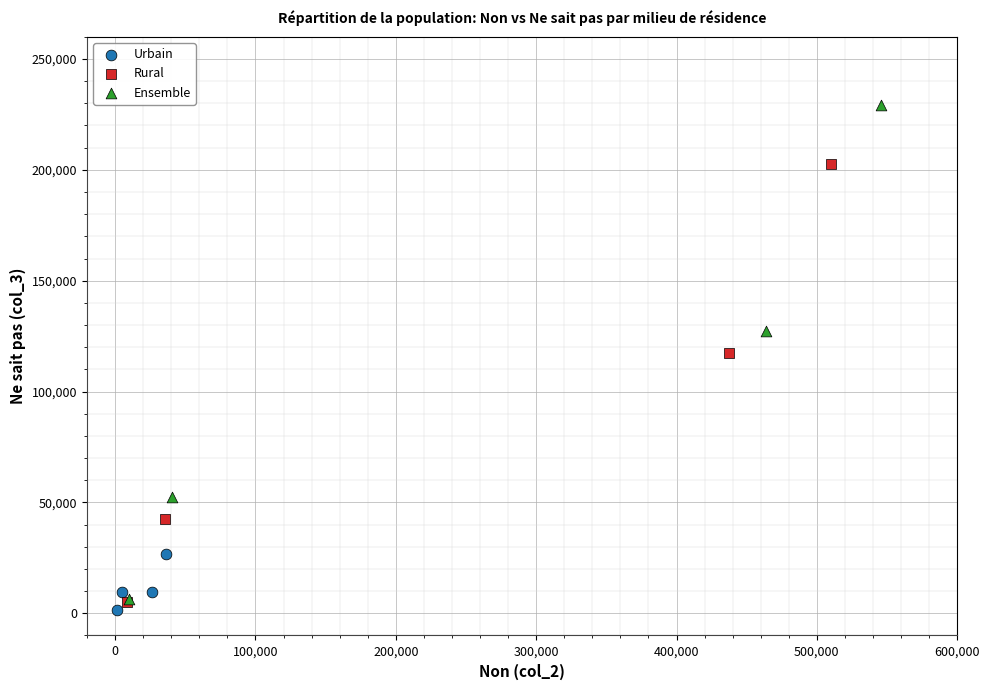

Which series has the largest Y range (max minus min)?

Ensemble